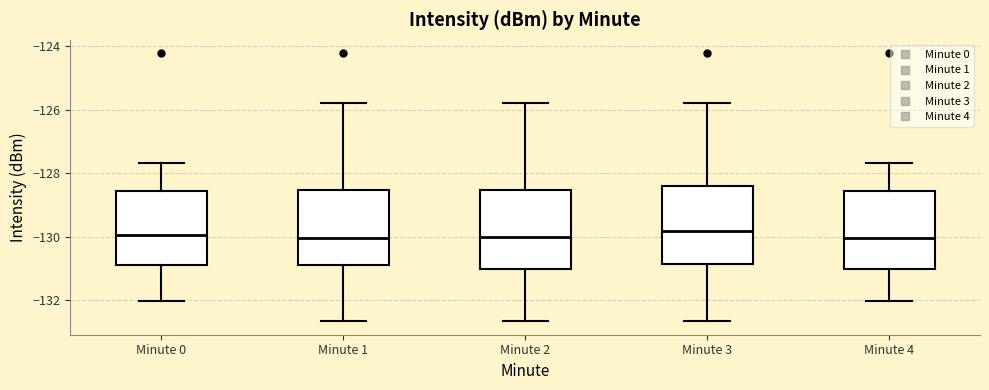

Reading left to right, transcribe this box plot: for each box, give where its median line is, the range the box spans, and where its two whiskers end, as read against the y-axis. The values are not printed on the chart, so give them approximately, as read against the axis.

Minute 0: median -130.0, box -130.8 to -128.6, whiskers -132.0 to -127.6
Minute 1: median -130.0, box -130.8 to -128.6, whiskers -132.6 to -125.8
Minute 2: median -130.0, box -131.0 to -128.6, whiskers -132.6 to -125.8
Minute 3: median -129.8, box -130.8 to -128.4, whiskers -132.6 to -125.8
Minute 4: median -130.0, box -131.0 to -128.6, whiskers -132.0 to -127.6